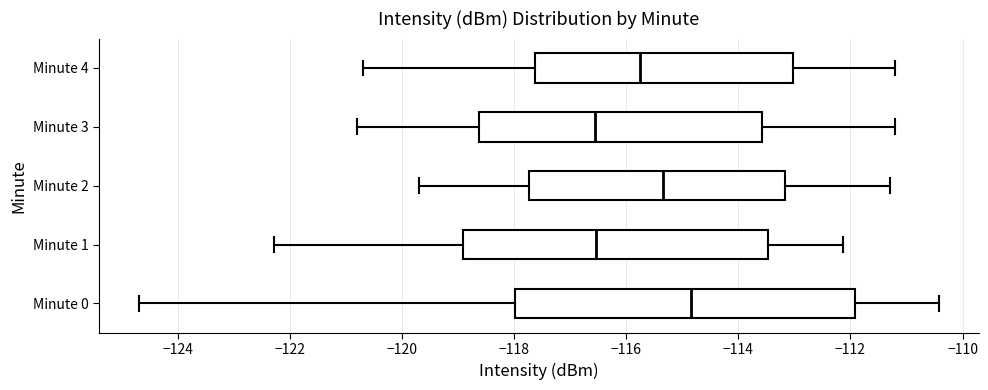

Which box is the widest, from its left edge to its right edge?

Minute 0